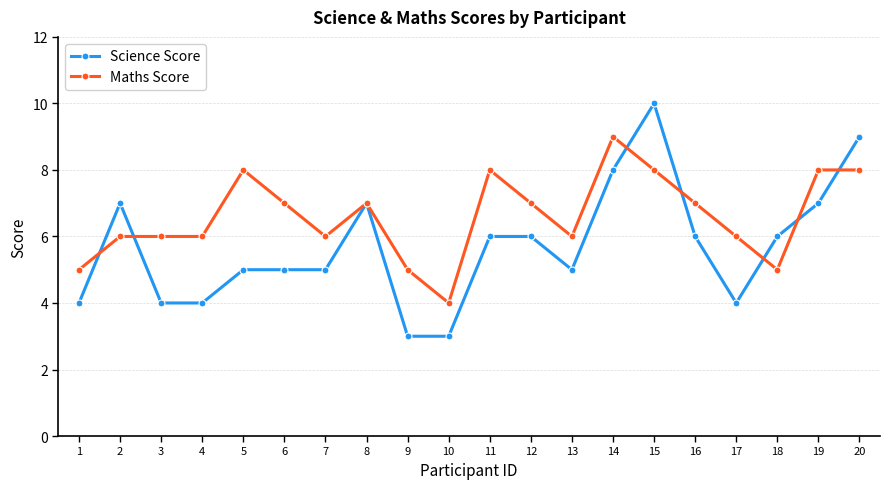

What is the difference between the maximum and minimum values in the Maths Score series?

5